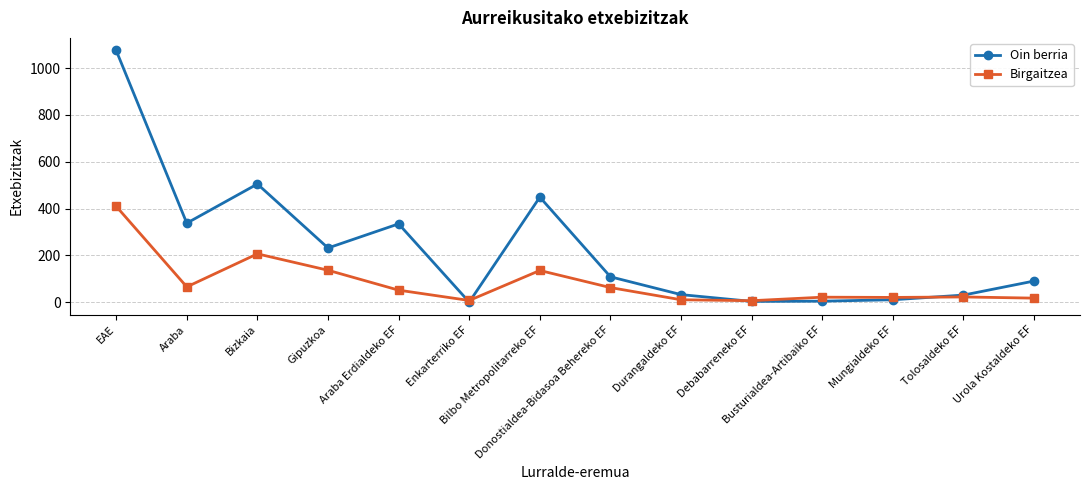

What is the difference between the maximum and minimum values in the Oin berria series?

1074